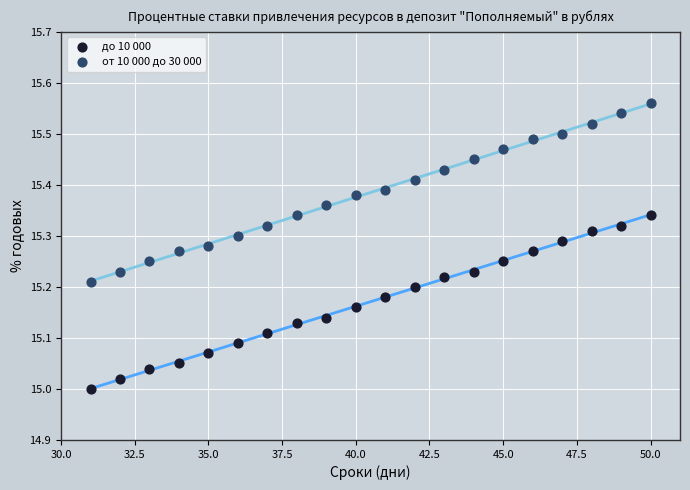

Which series contains the lowest Y value?

до 10 000